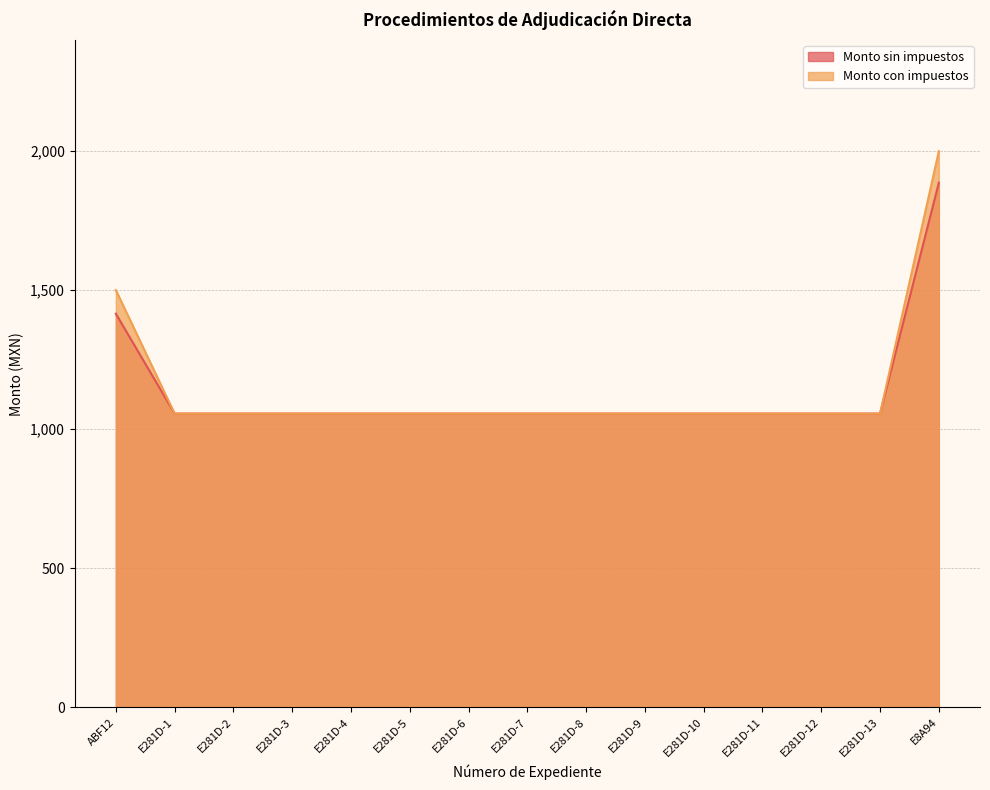

Is it true that Monto con impuestos equals 1056.0 at E281D-2?

True